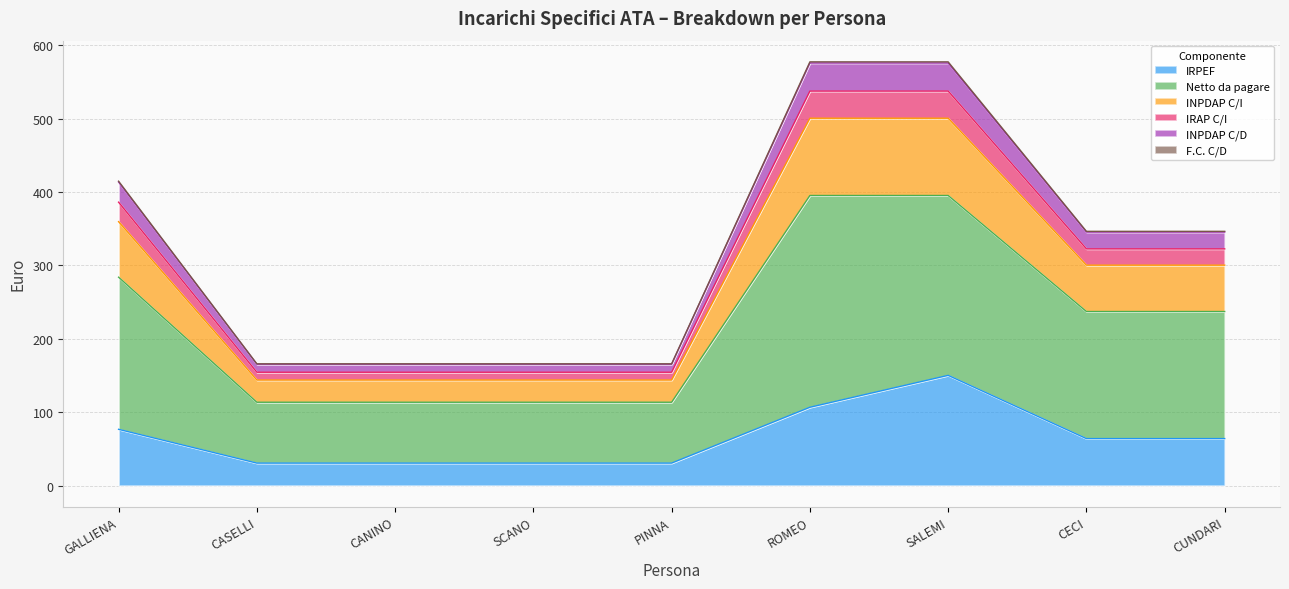

What is the minimum value for IRPEF?

30.7